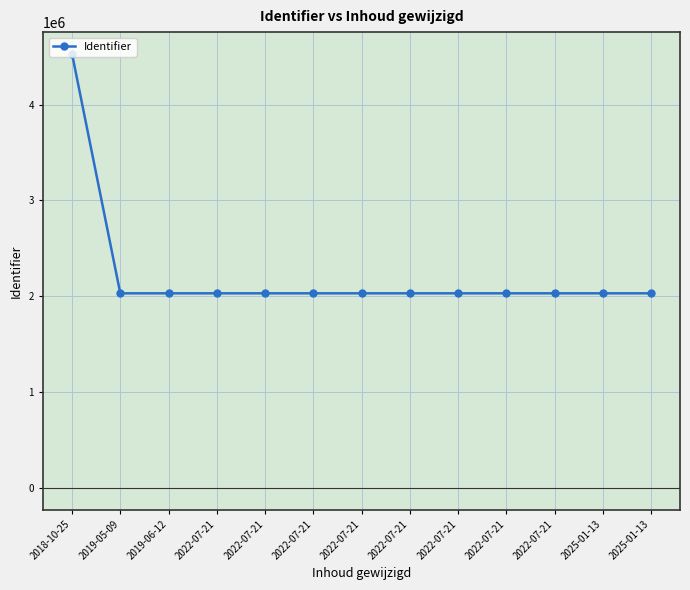

What is the change in value from 2022-07-21 to 2022-07-21?

+3